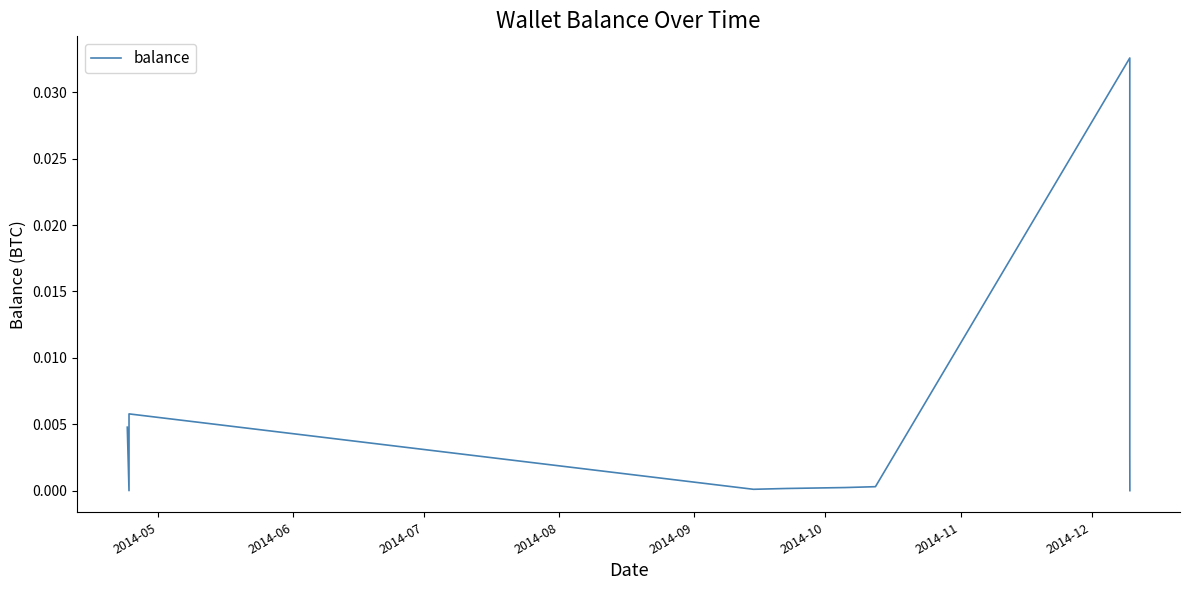

How many interior local peaks (higher than both neighbors) does the data have?

2